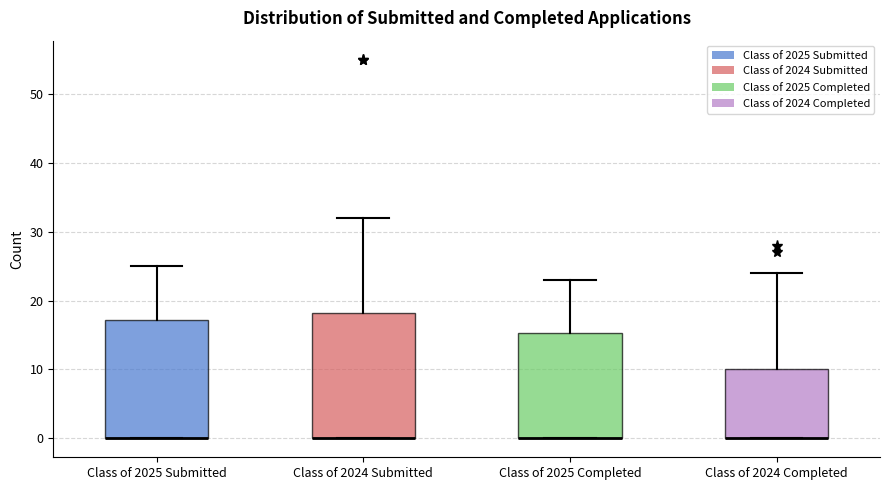

Reading left to right, read every box against the y-axis: the position of its median line, the range the box covers, and the ends of its whiskers. The values are not printed on the chart, so give them approximately, as read against the axis.

Class of 2025 Submitted: median 0 (drawn on the box's lower edge), box 0 to 17, whiskers 0 to 25
Class of 2024 Submitted: median 0 (drawn on the box's lower edge), box 0 to 18, whiskers 0 to 32
Class of 2025 Completed: median 0 (drawn on the box's lower edge), box 0 to 15, whiskers 0 to 23
Class of 2024 Completed: median 0 (drawn on the box's lower edge), box 0 to 10, whiskers 0 to 24